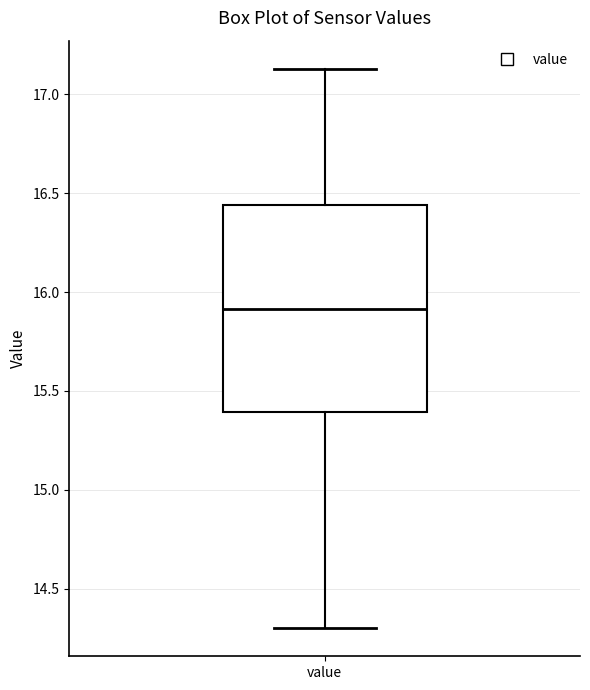

Read this box plot against the y-axis: the position of the median line, the range covered by the box, and the ends of both whiskers. The values are not printed on the chart, so give them approximately, as read against the axis.

median 15.90, box 15.40 to 16.45, whiskers 14.30 to 17.15